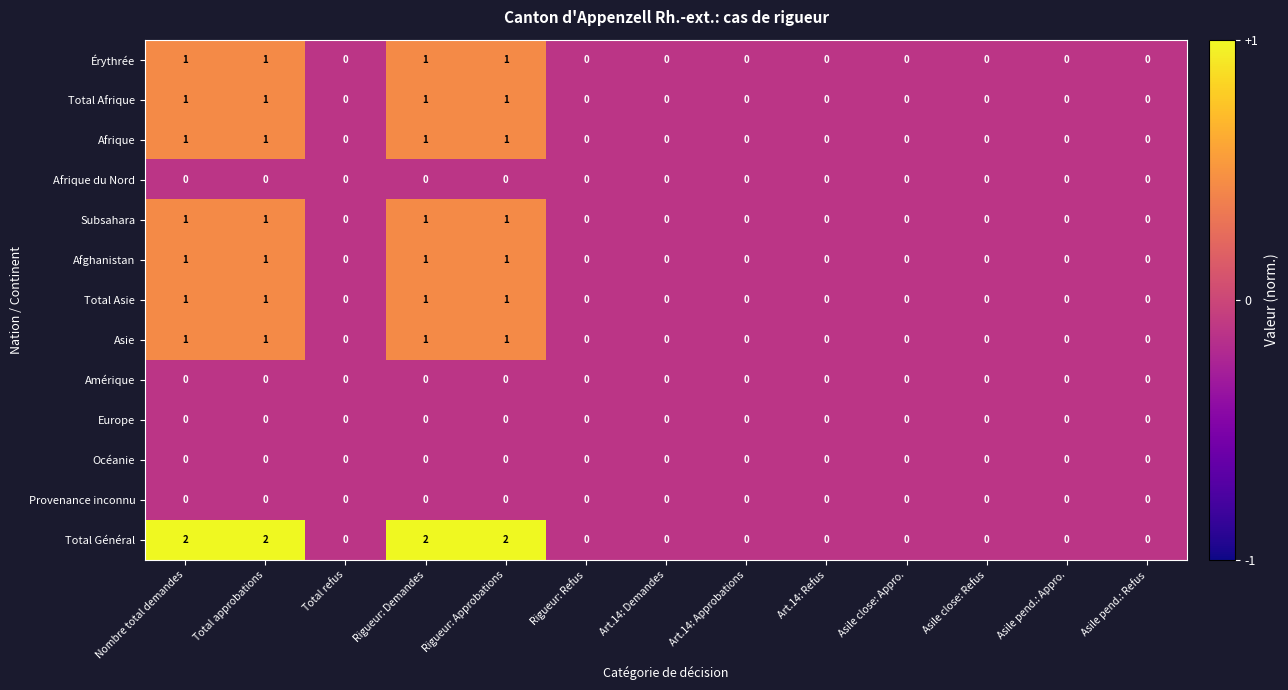

Which series has the largest total across all categories?

Total Général